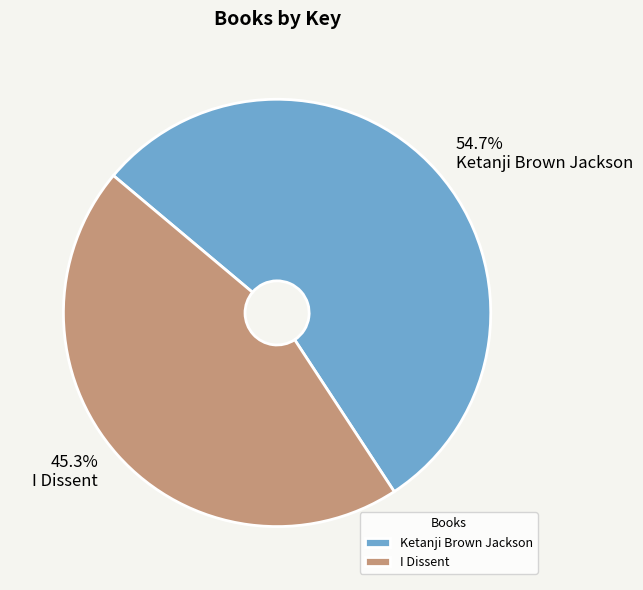

To the nearest percent, what is the difference between the I Dissent and Ketanji Brown Jackson slice percentages?

9%